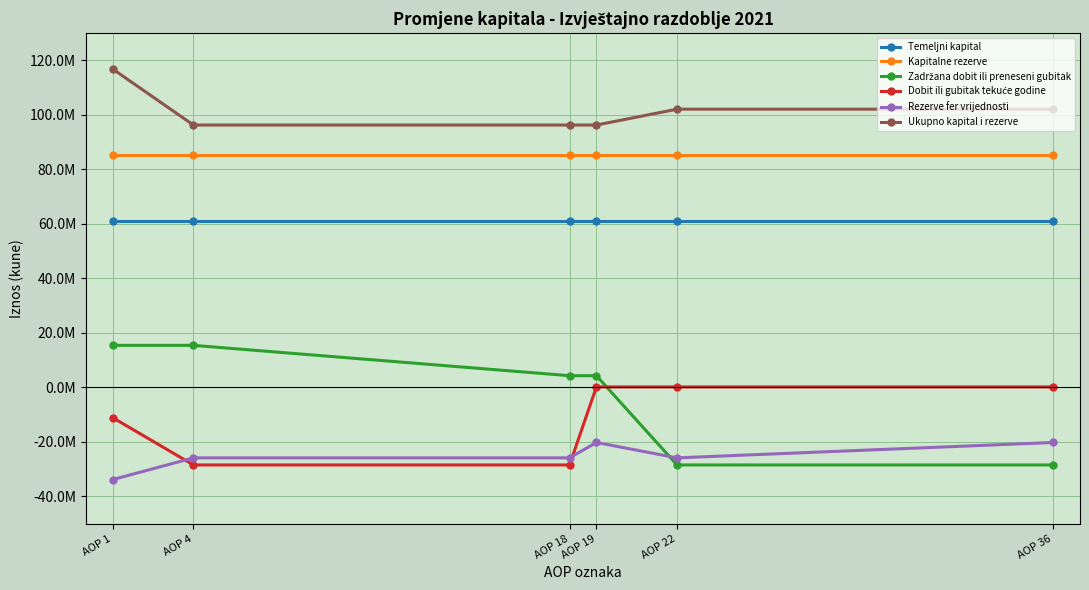

Does the chart have visible grid lines?

Yes